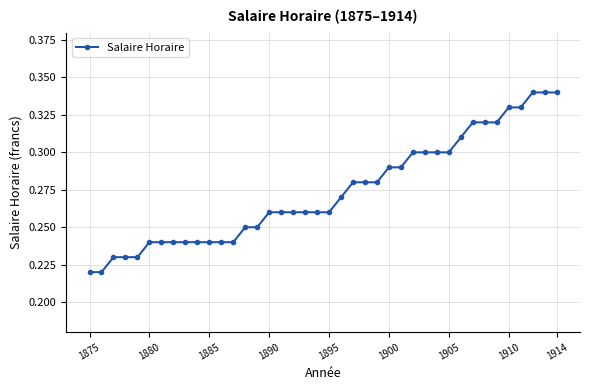

Count the values in the range 0 to 1.

40